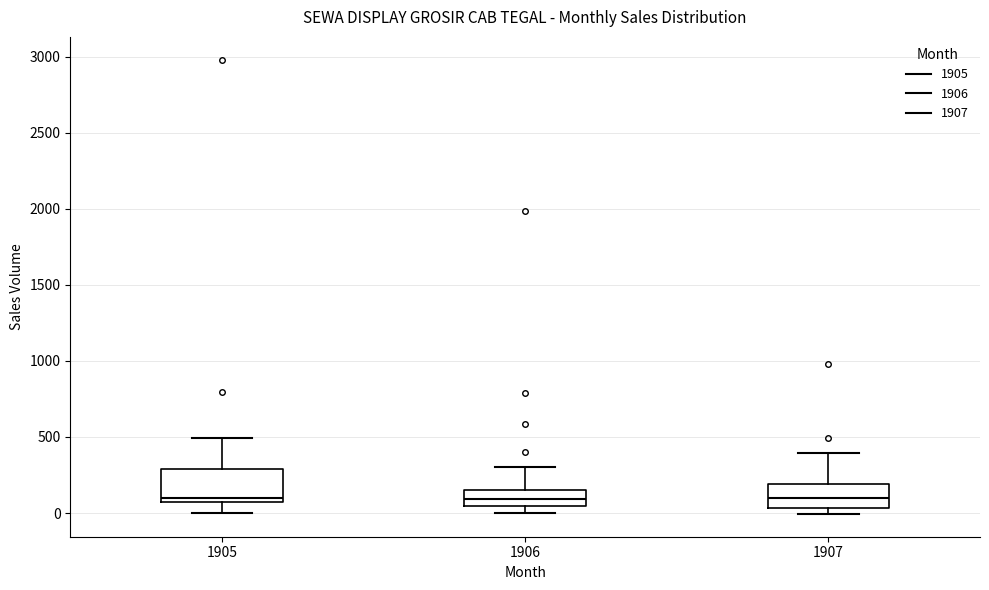

Reading left to right, read every box against the y-axis: the position of its median line, the range the box covers, and the ends of its whiskers. The values are not printed on the chart, so give them approximately, as read against the axis.

1905: median 100 (just above the box's lower edge), box 100 to 300, whiskers 0 to 500
1906: median 100, box 50 to 150, whiskers 0 to 300
1907: median 100, box 50 to 200, whiskers 0 to 400